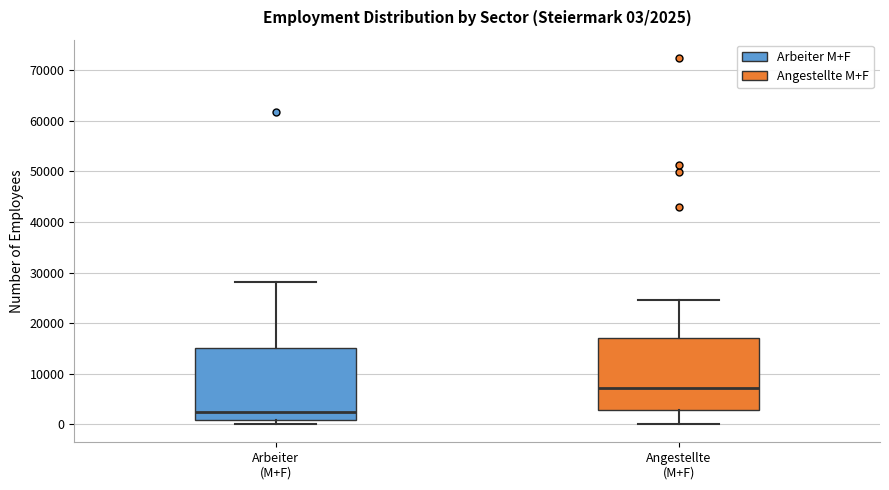

Which box's median line is the highest?

Angestellte (M+F)